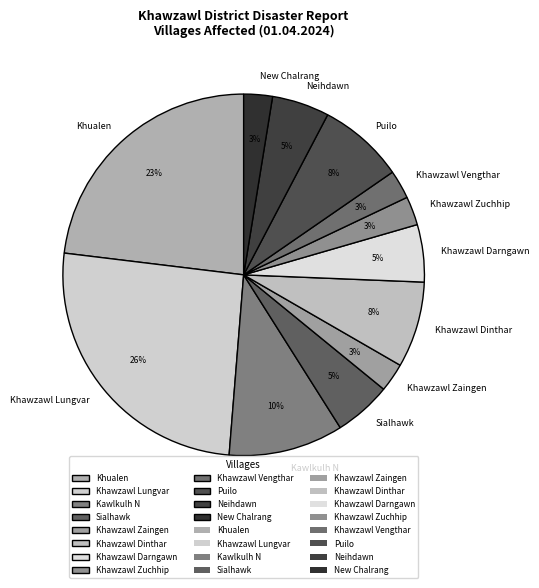

Which has a higher value, Sialhawk or Khawzawl Lungvar?

Khawzawl Lungvar